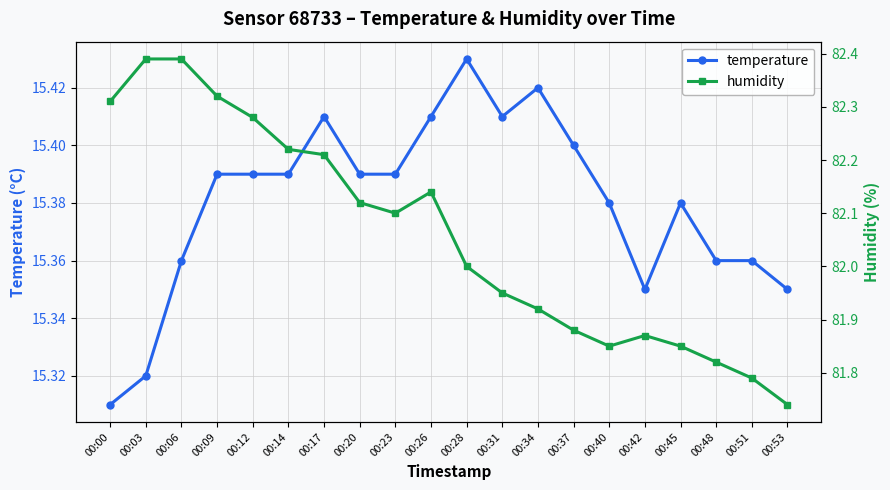

How many categories are shown in the chart?

20